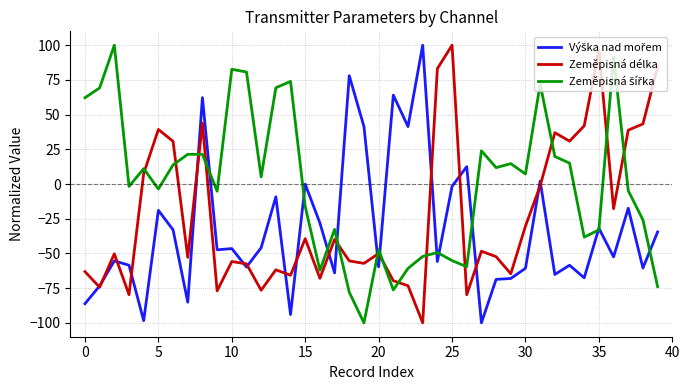

What is the minimum value shown in the chart?

-100.0